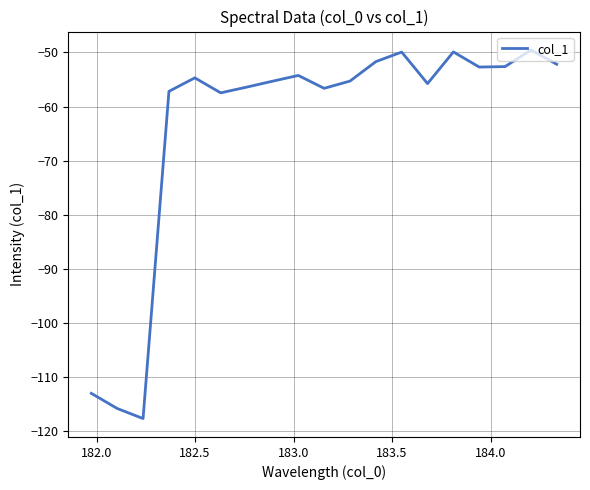

What is the maximum value shown in the chart?

-49.6